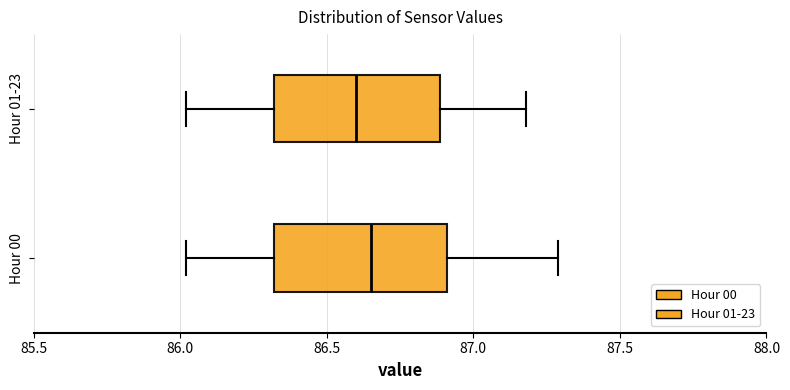

Which box's median line is the furthest to the right?

Hour 00